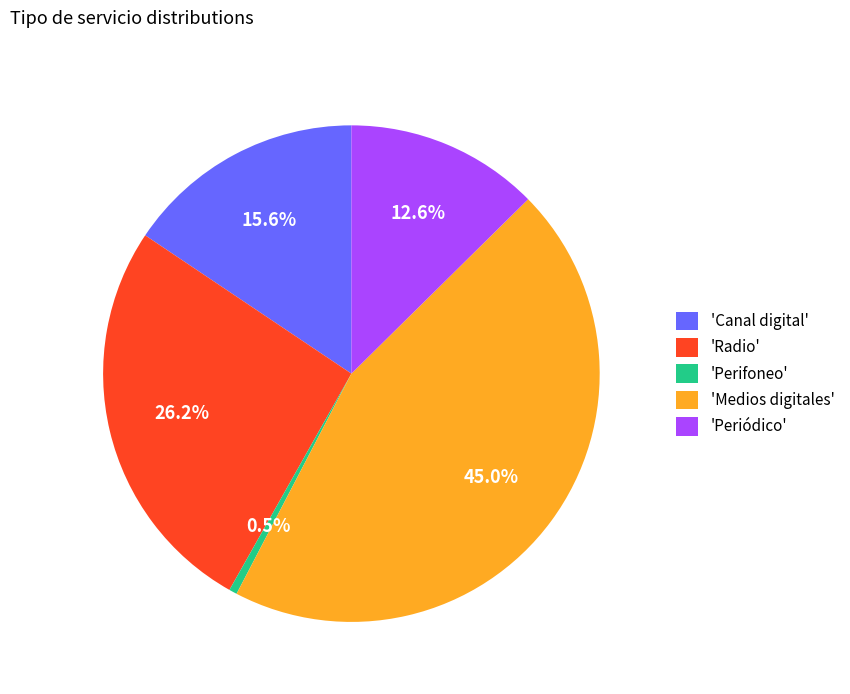

How much of the chart is everything except 'Perifoneo'?

99.5%